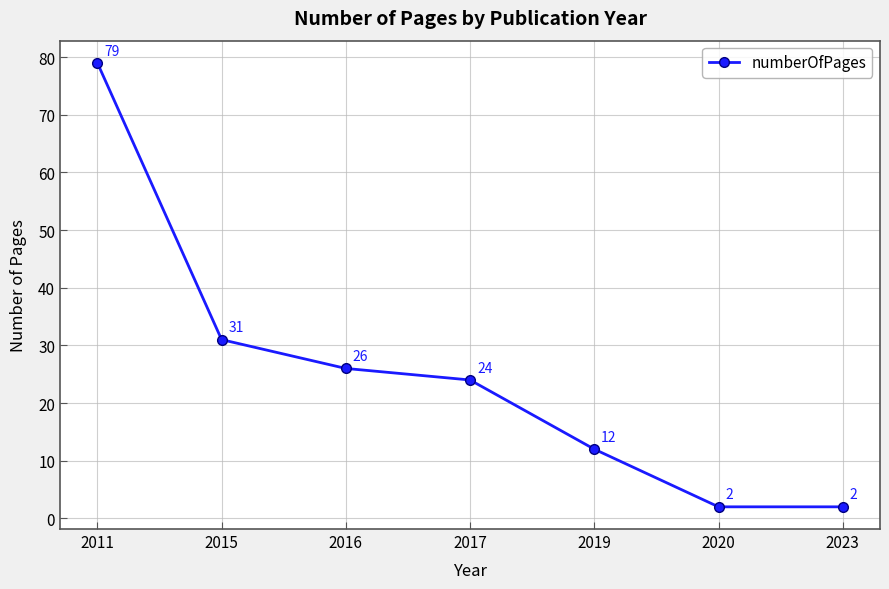

What is the approximate value at 2016?

26